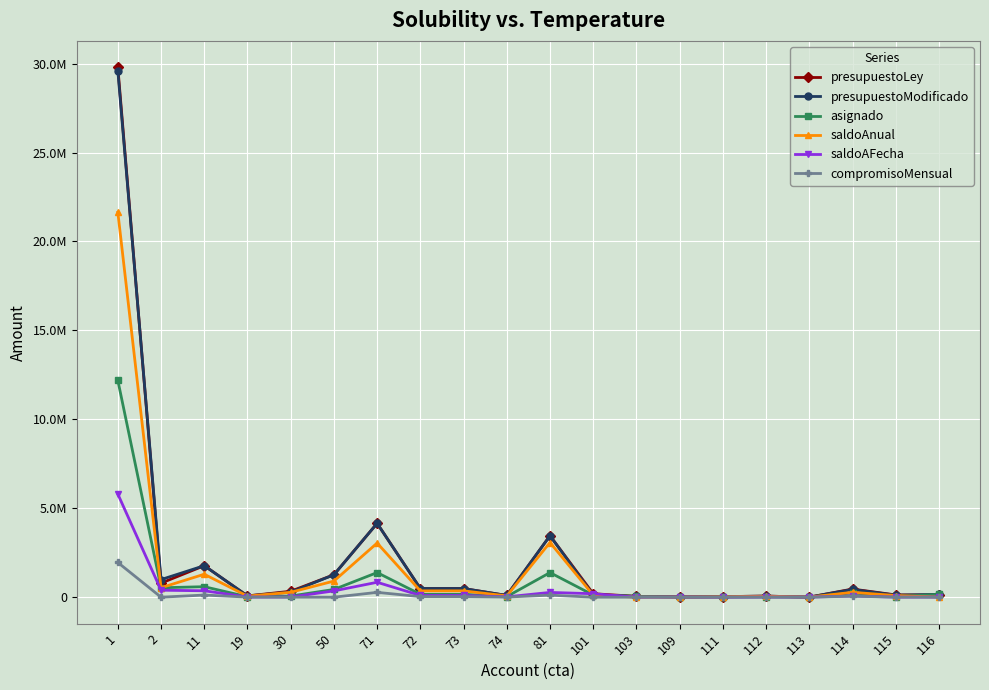

What are all the series names shown in the legend?

presupuestoLey, presupuestoModificado, asignado, saldoAnual, saldoAFecha, compromisoMensual